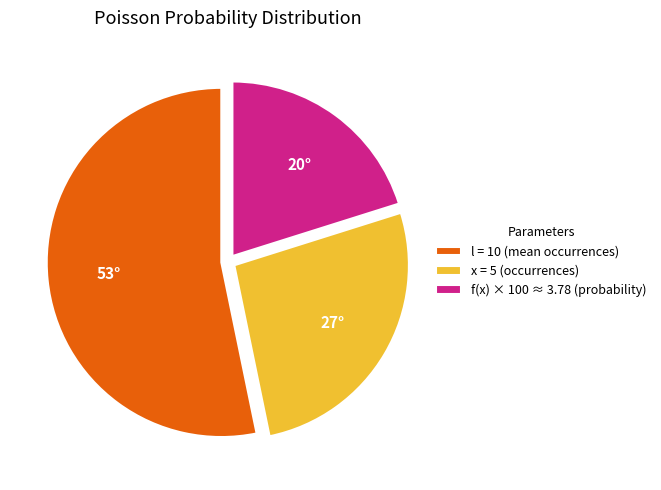

What is the largest slice in the pie chart?

l = 10 (mean occurrences)